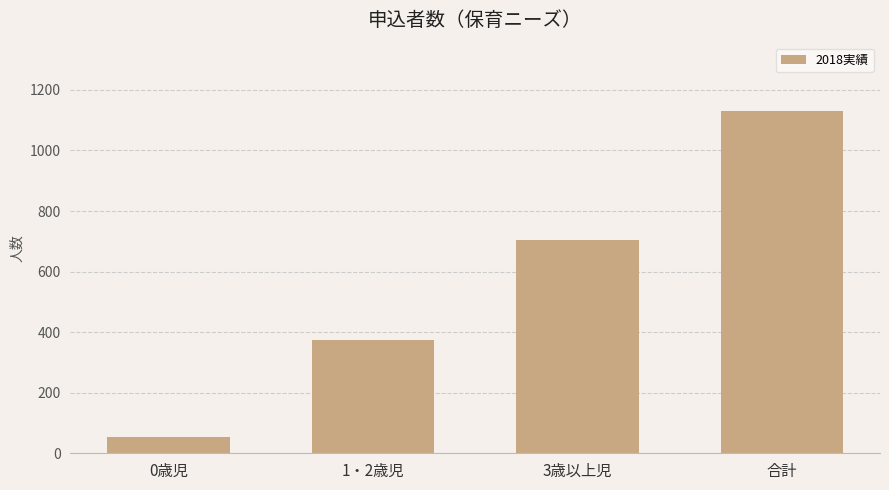

What value does the data have at 3歳以上児?

703